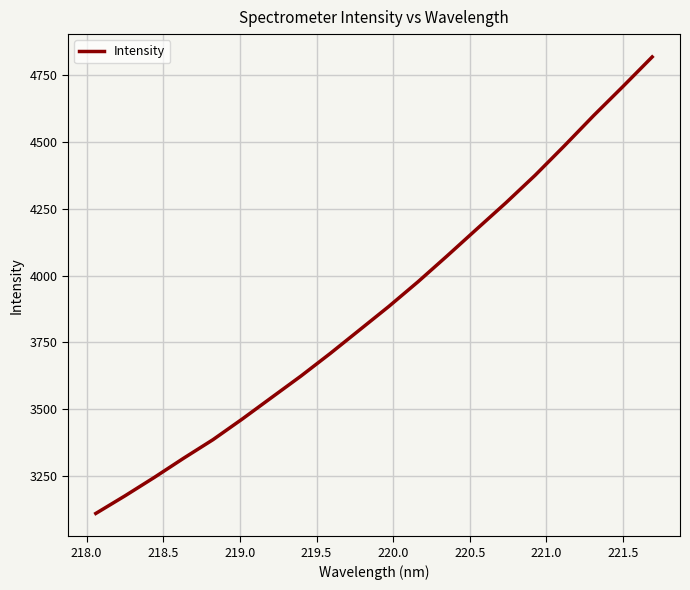

Reading right to left, list all the values displayed in this chart.

4818.6	4707.8	4599.1	4485.9	4375.5	4272.2	4173.5	4074.1	3976.7	3884.1	3795.9	3708.0	3623.4	3543.2	3462.8	3385.4	3316.0	3244.2	3175.2	3109.1